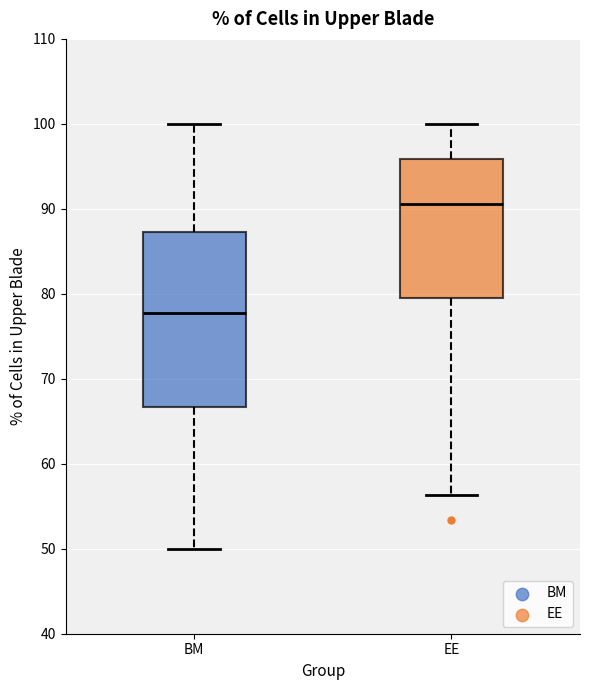

Reading left to right, transcribe this box plot: for each box, give where its median line is, the range the box spans, and where its two whiskers end, as read against the y-axis. The values are not printed on the chart, so give them approximately, as read against the axis.

BM: median 78, box 67 to 87, whiskers 50 to 100
EE: median 91, box 80 to 96, whiskers 56 to 100